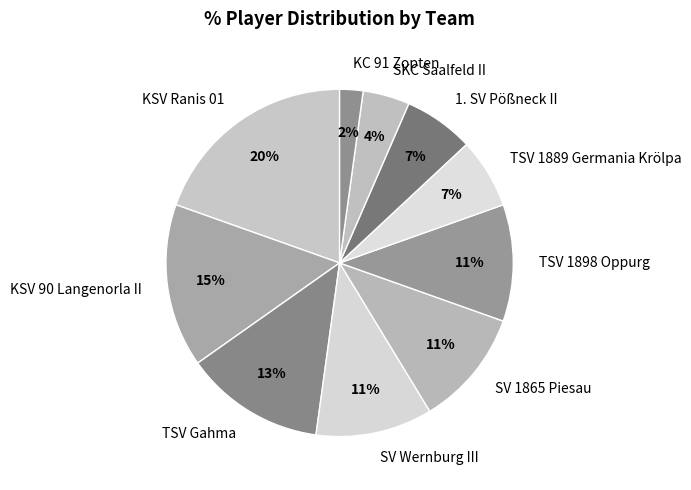

The 1. SV Pößneck II slice represents 7% of the pie. True or false?

True